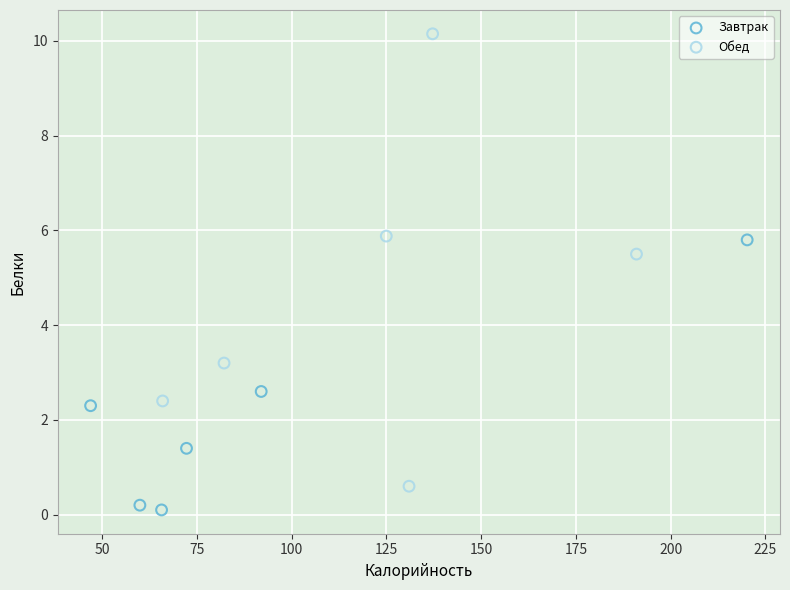

Which series reaches the maximum Y coordinate?

Обед